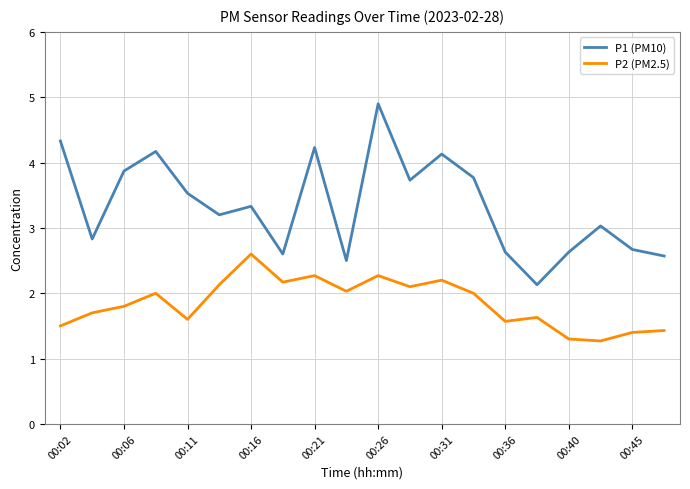

Which series has the largest range (max minus min)?

P1 (PM10)